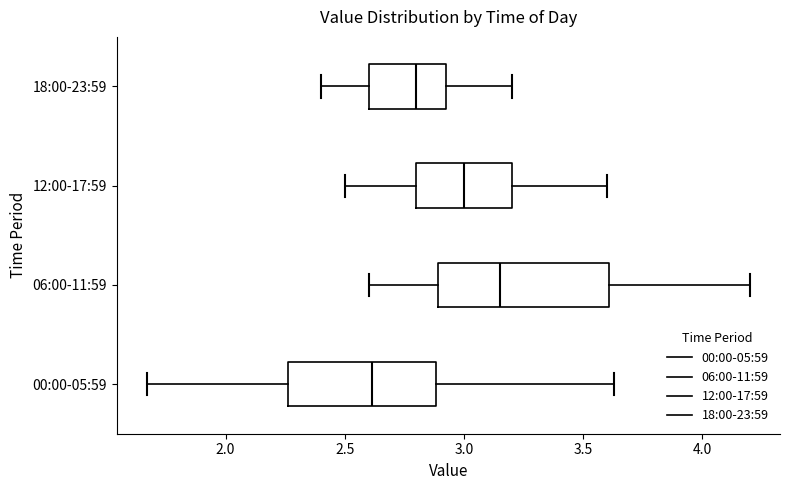

Reading bottom to top, read every box against the x-axis: the position of its median line, the range the box covers, and the ends of its whiskers. The values are not printed on the chart, so give them approximately, as read against the axis.

00:00-05:59: median 2.60, box 2.25 to 2.90, whiskers 1.65 to 3.65
06:00-11:59: median 3.15, box 2.90 to 3.60, whiskers 2.60 to 4.20
12:00-17:59: median 3.00, box 2.80 to 3.20, whiskers 2.50 to 3.60
18:00-23:59: median 2.80, box 2.60 to 2.95, whiskers 2.40 to 3.20